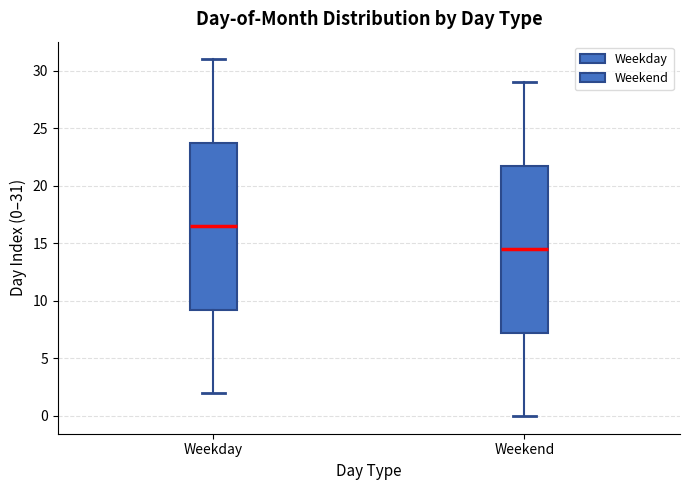

Reading left to right, read every box against the y-axis: the position of its median line, the range the box covers, and the ends of its whiskers. The values are not printed on the chart, so give them approximately, as read against the axis.

Weekday: median 16.5, box 9.5 to 24.0, whiskers 2.0 to 31.0
Weekend: median 14.5, box 7.5 to 22.0, whiskers 0.0 to 29.0